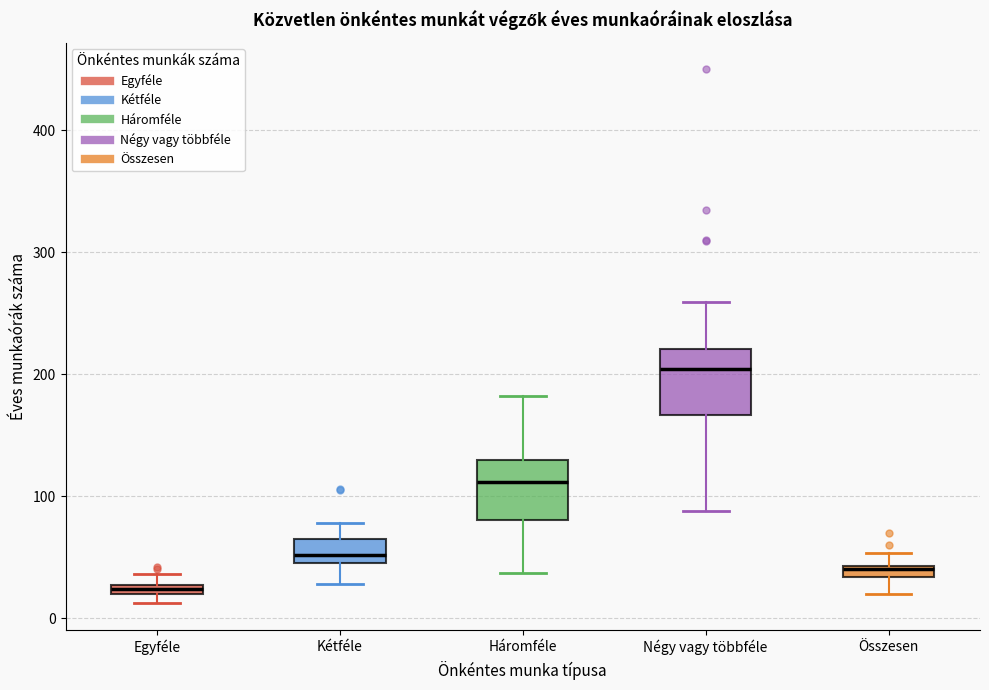

Which box's median line is the lowest?

Egyféle